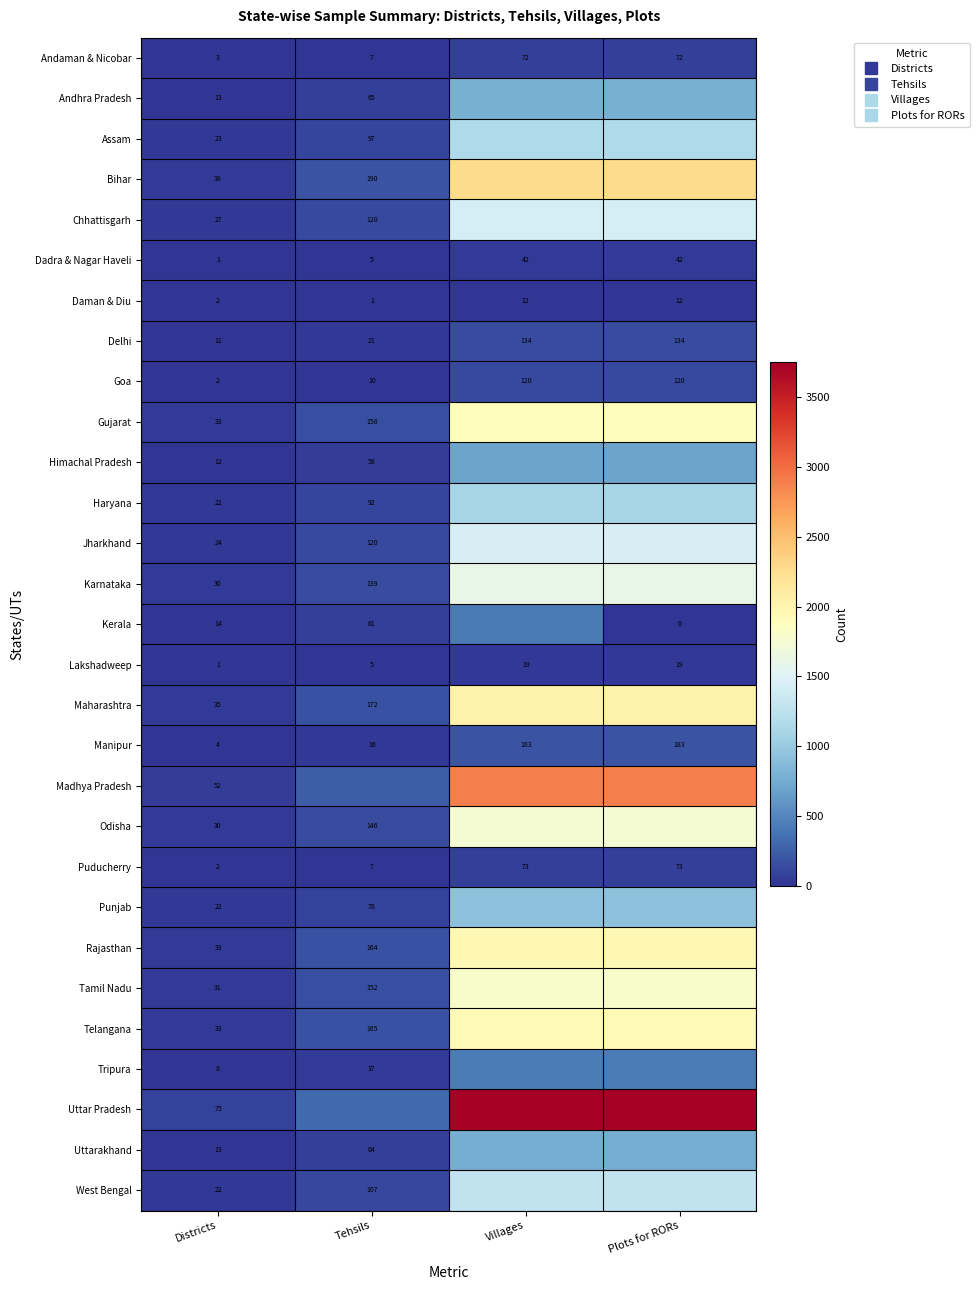

Rank the series by their maximum value, from highest to lowest.

Uttar Pradesh, Madhya Pradesh, Bihar, Maharashtra, Rajasthan, Telangana, Gujarat, Tamil Nadu, Odisha, Karnataka, Jharkhand, Chhattisgarh, West Bengal, Assam, Haryana, Punjab, Andhra Pradesh, Uttarakhand, Himachal Pradesh, Tripura, Kerala, Manipur, Delhi, Goa, Puducherry, Andaman & Nicobar, Dadra & Nagar Haveli, Lakshadweep, Daman & Diu